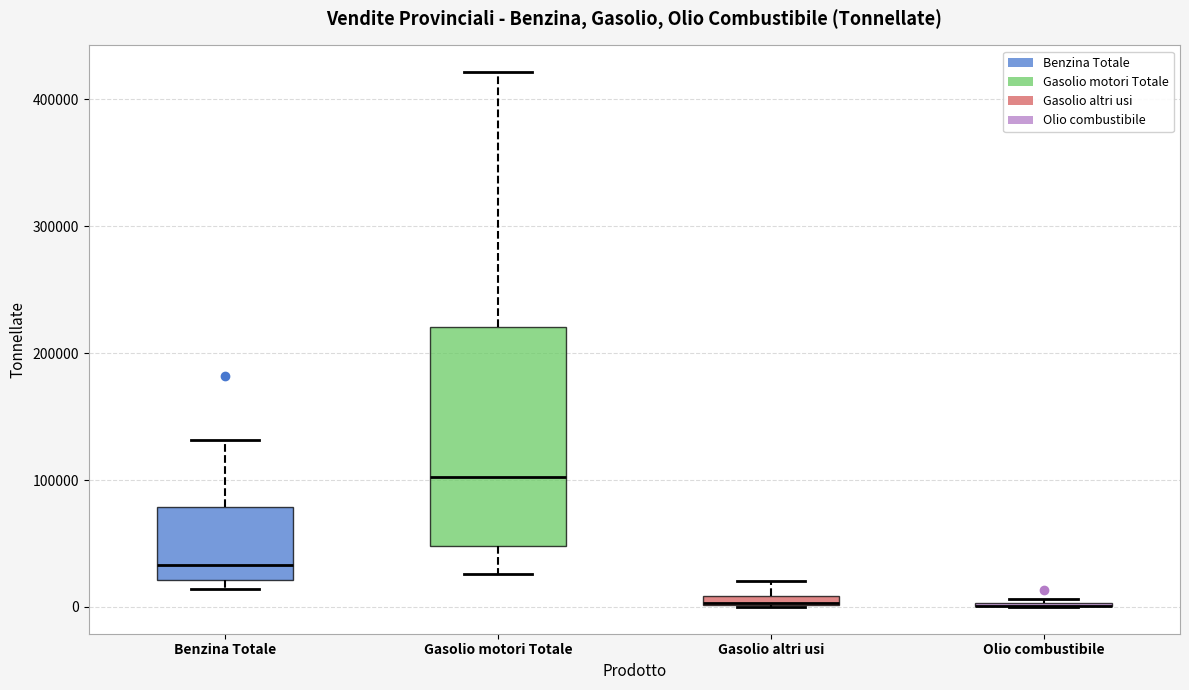

Which box is the tallest, from its lower edge to its upper edge?

Gasolio motori Totale